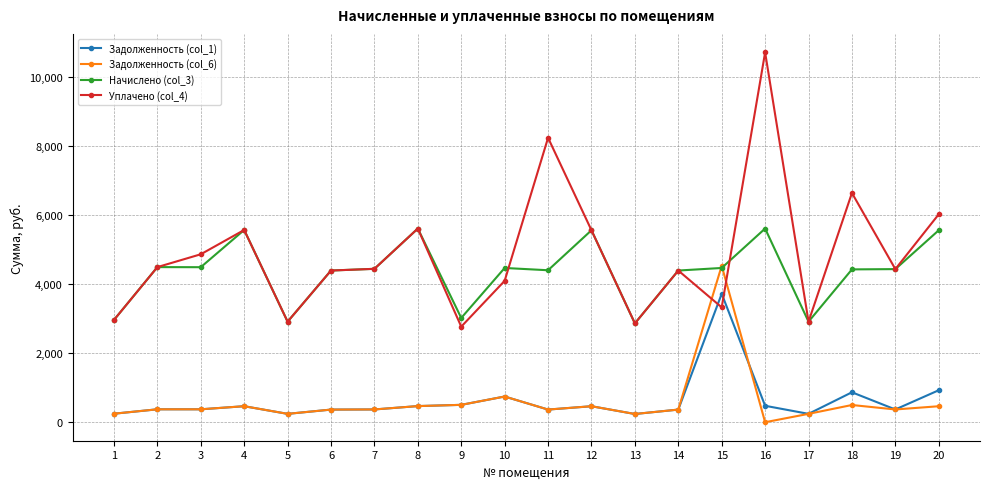

Count the number of data series in this chart.

4